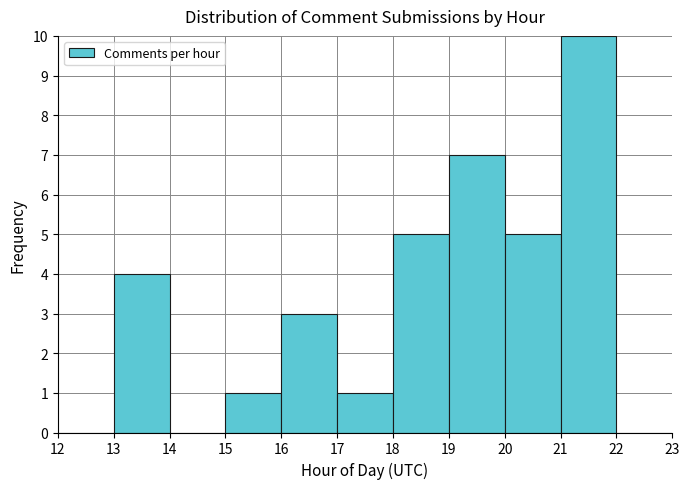

Reading left to right, transcribe this chart: for each bar, give the range it covers on the x-axis and its height. The values are not printed on the chart, so give them approximately, as read against the axis.

12 to 13: 0
13 to 14: 4
14 to 15: 0
15 to 16: 1
16 to 17: 3
17 to 18: 1
18 to 19: 5
19 to 20: 7
20 to 21: 5
21 to 22: 10
22 to 23: 0